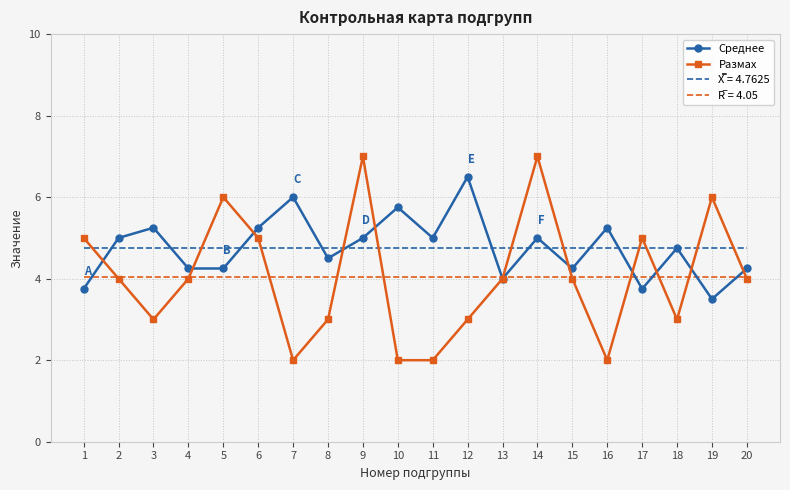

Is it true that Размах equals 4.0 at 2?

True